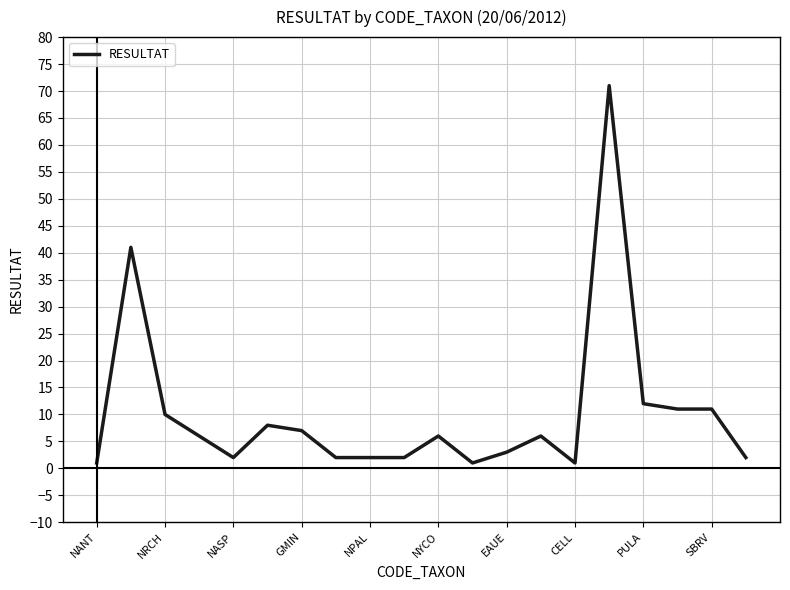

Reading left to right, list all the values displayed in this chart.

1	41	10	6	2	8	7	2	2	2	6	1	3	6	1	71	12	11	11	2